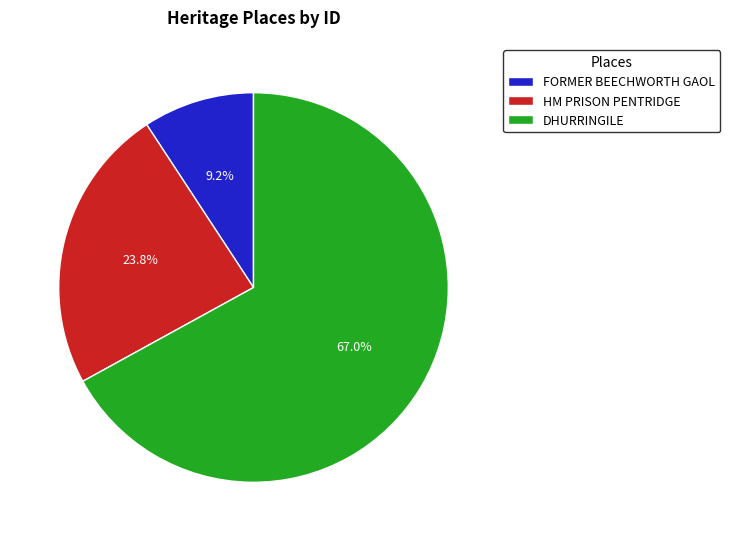

Is FORMER BEECHWORTH GAOL the majority of the pie?

No